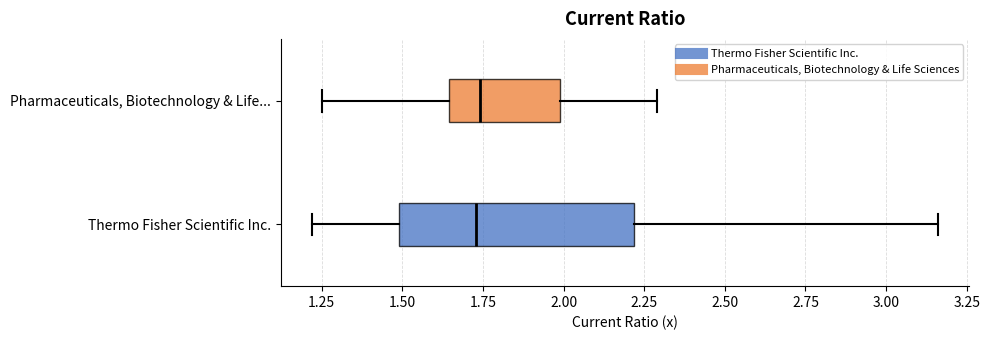

Reading bottom to top, transcribe this box plot: for each box, give where its median line is, the range the box spans, and where its two whiskers end, as read against the x-axis. The values are not printed on the chart, so give them approximately, as read against the axis.

Thermo Fisher Scientific Inc.: median 1.75, box 1.50 to 2.20, whiskers 1.20 to 3.15
Pharmaceuticals, Biotechnology & Life...: median 1.75, box 1.65 to 2.00, whiskers 1.25 to 2.30